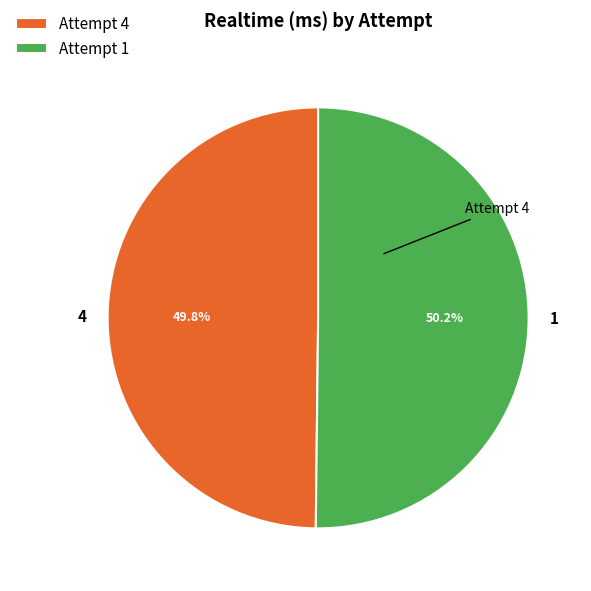

Is it true that 4 is 62% of the pie?

False